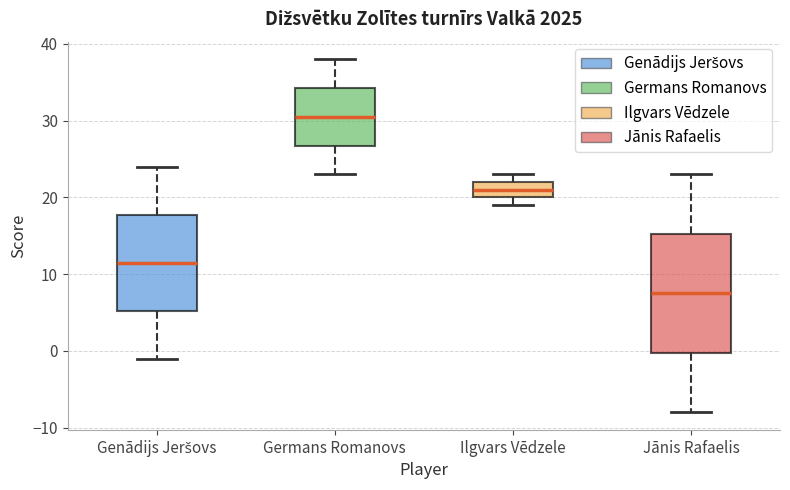

Comparing the boxes themselves (not the whiskers), which one is the tallest?

Jānis Rafaelis